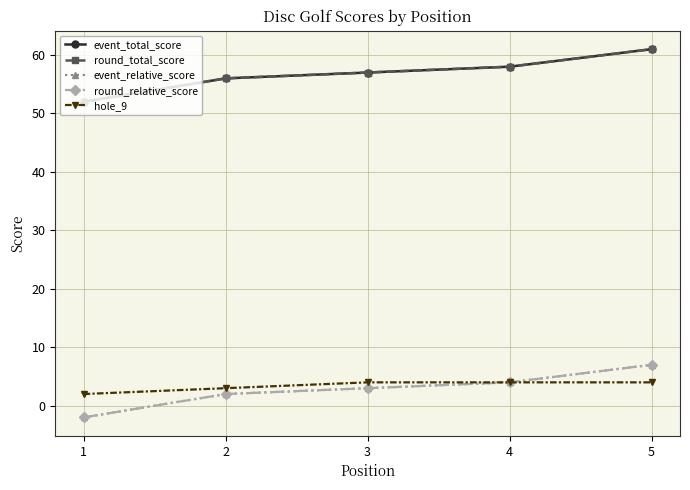

Does the chart have visible grid lines?

Yes